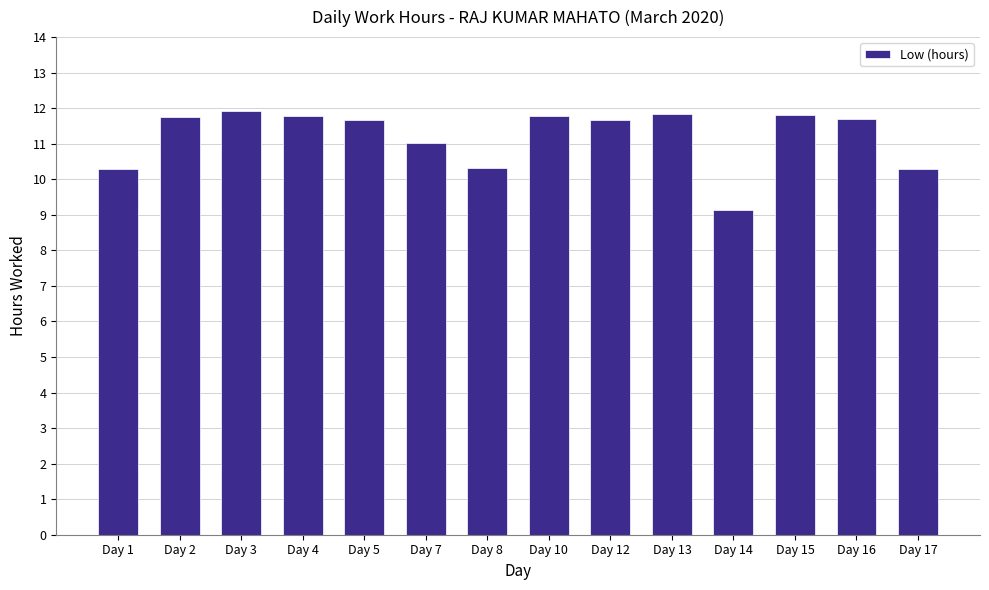

Is it true that the value at Day 16 is 11.7?

True